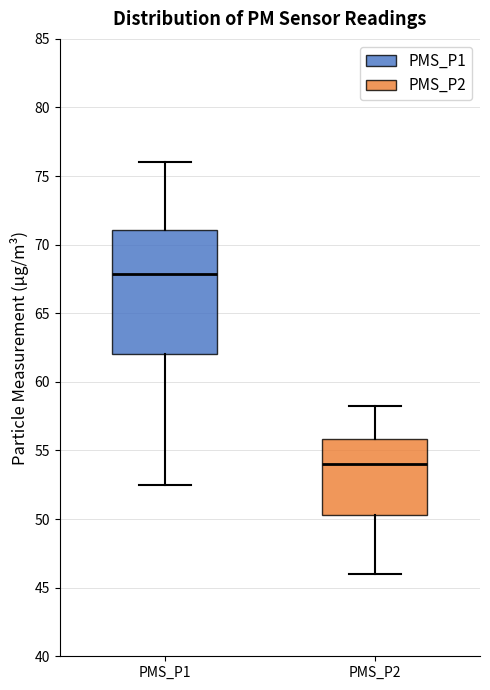

Reading left to right, read every box against the y-axis: the position of its median line, the range the box covers, and the ends of its whiskers. The values are not printed on the chart, so give them approximately, as read against the axis.

PMS_P1: median 68.0, box 62.0 to 71.0, whiskers 52.5 to 76.0
PMS_P2: median 54.0, box 50.5 to 56.0, whiskers 46.0 to 58.5